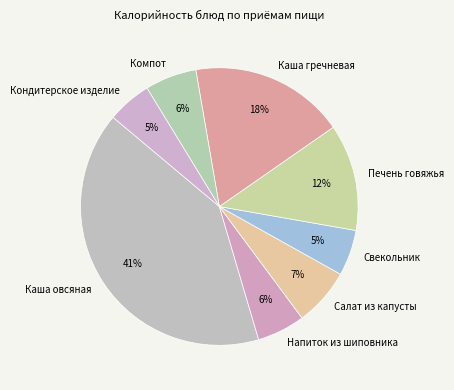

What percentage is the Кондитерское изделие slice, to the nearest percent?

5%